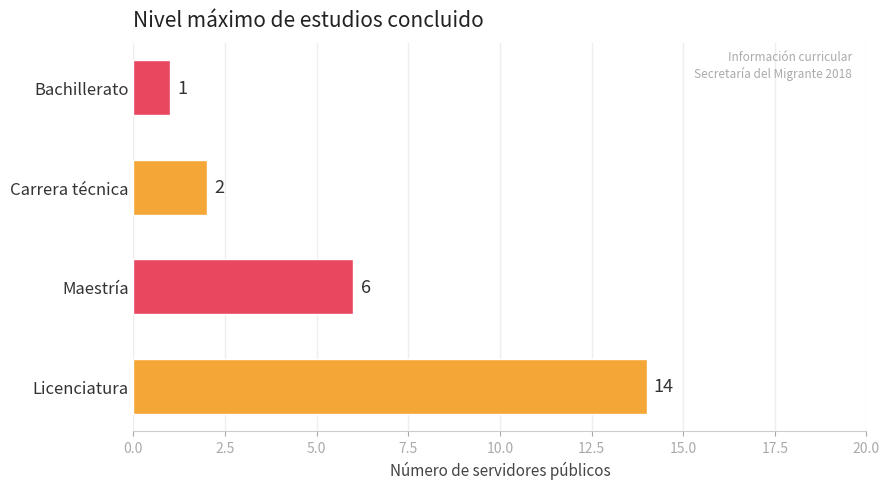

True or false: Licenciatura has a value of 6 at Licenciatura.

False